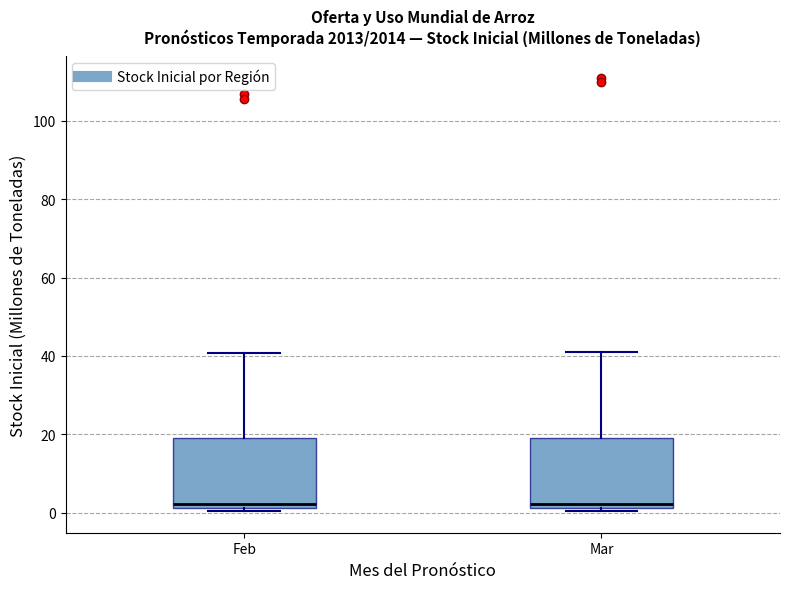

Reading left to right, transcribe this box plot: for each box, give where its median line is, the range the box spans, and where its two whiskers end, as read against the y-axis. The values are not printed on the chart, so give them approximately, as read against the axis.

Feb: median 2 (just above the box's lower edge), box 2 to 18, whiskers 0 to 40
Mar: median 2 (just above the box's lower edge), box 2 to 20, whiskers 0 to 42